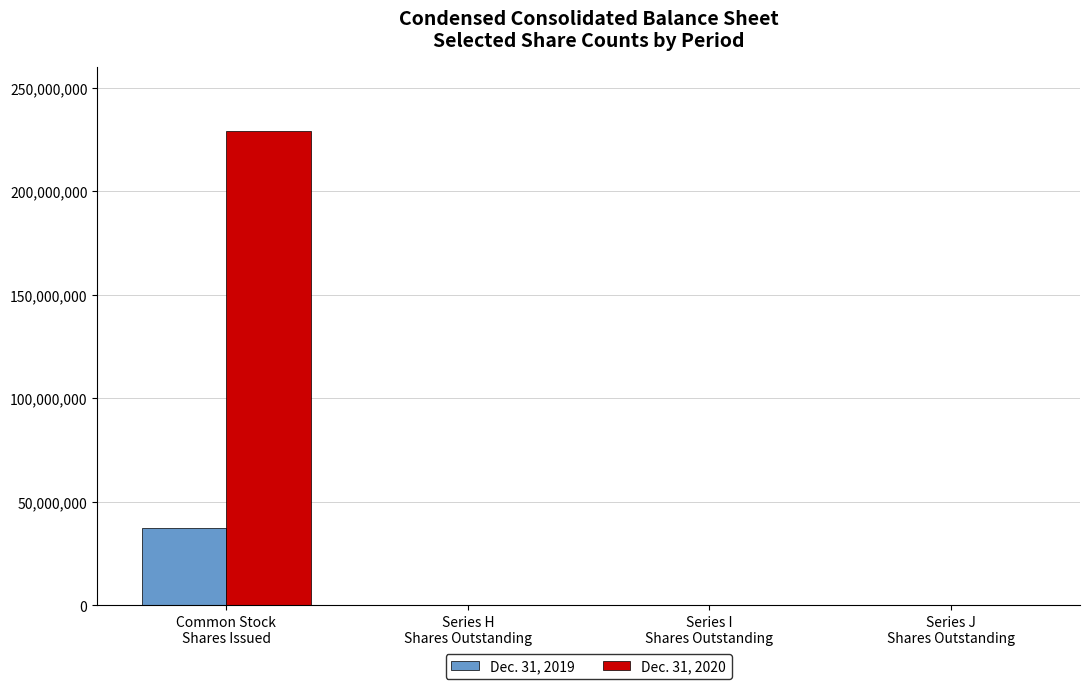

What is the sum of the Dec. 31, 2020 values at Common Stock
Shares Issued and Series H
Shares Outstanding?

229104763